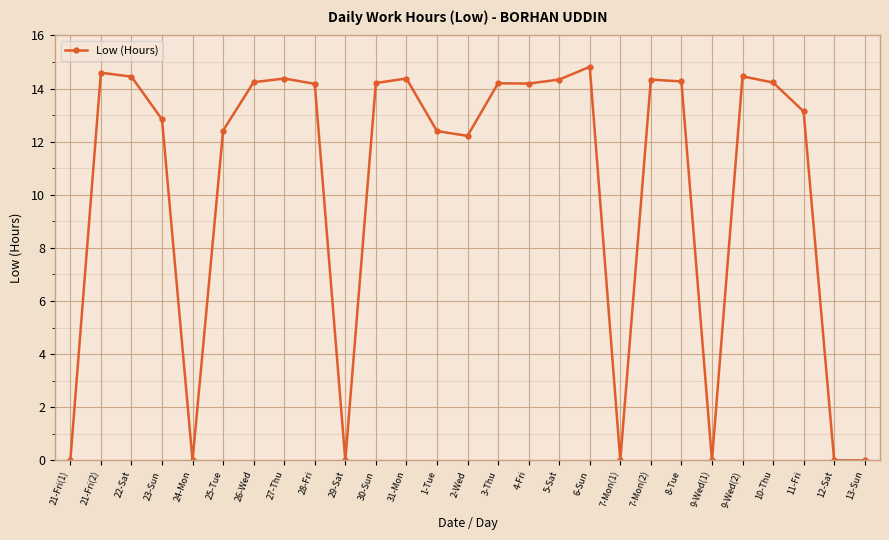

At which label does the data first exceed 14?

21-Fri(2)